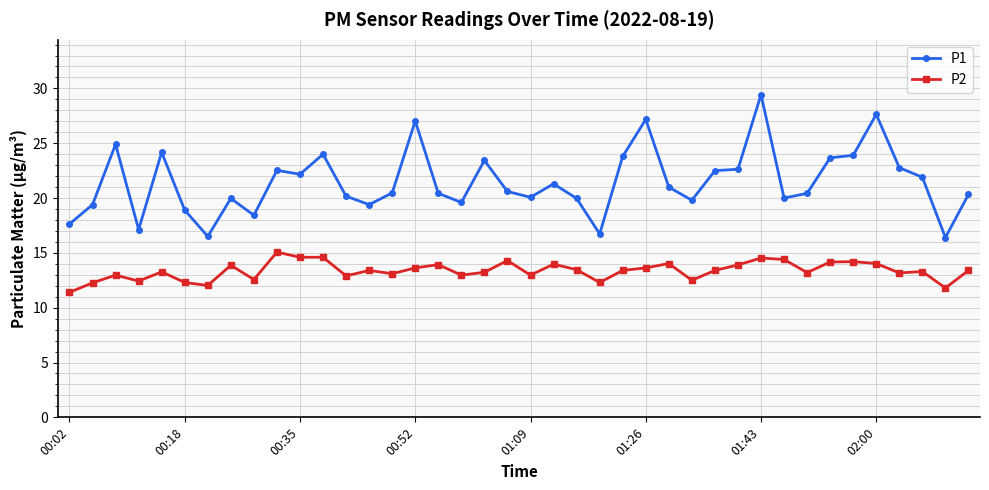

Which series has the largest range (max minus min)?

P1